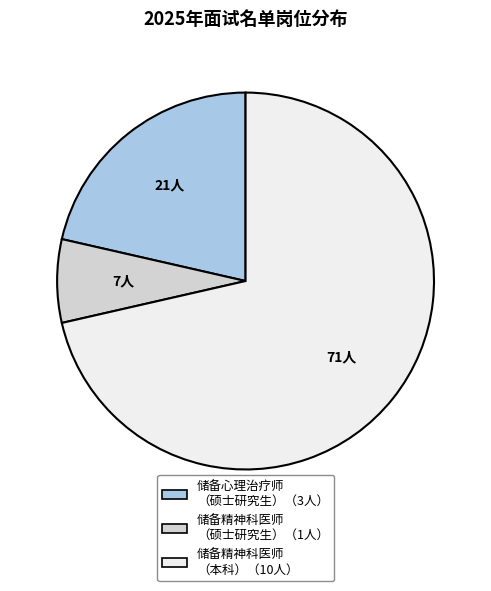

Is there any slice that represents more than half of the pie?

Yes